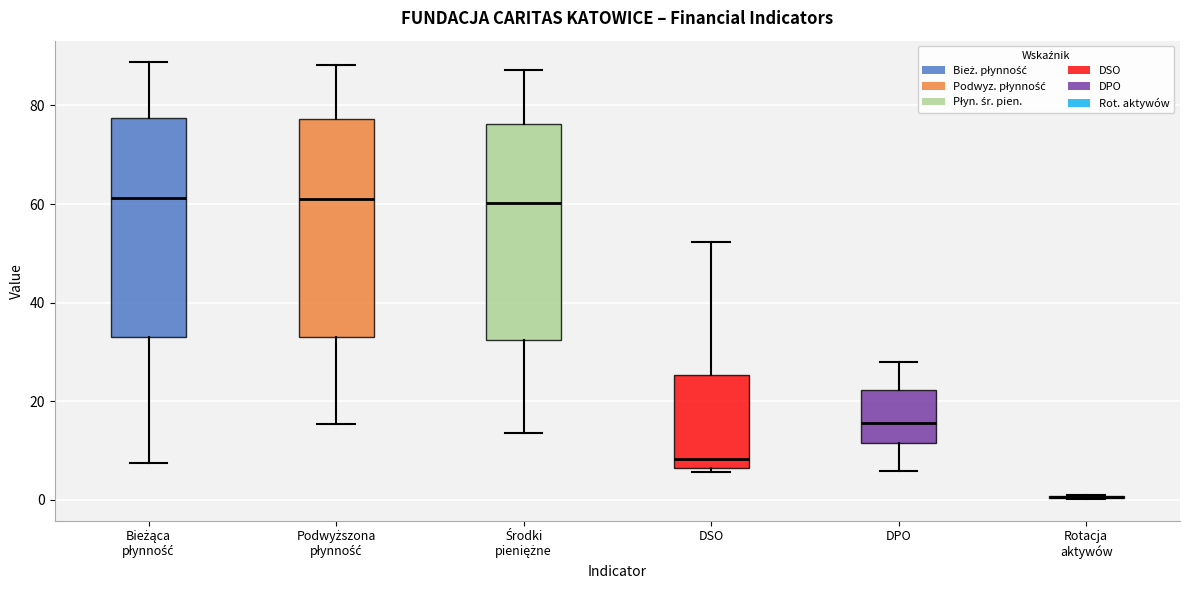

Reading left to right, transcribe this box plot: for each box, give where its median line is, the range the box spans, and where its two whiskers end, as read against the y-axis. The values are not printed on the chart, so give them approximately, as read against the axis.

Bieżąca płynność: median 62, box 34 to 78, whiskers 8 to 88
Podwyższona płynność: median 62, box 32 to 78, whiskers 16 to 88
Środki pieniężne: median 60, box 32 to 76, whiskers 14 to 88
DSO: median 8, box 6 to 26, whiskers 6 (just below the box's lower edge) to 52
DPO: median 16, box 12 to 22, whiskers 6 to 28
Rotacja aktywów: box collapsed to a line at 0, whiskers 0 to 2